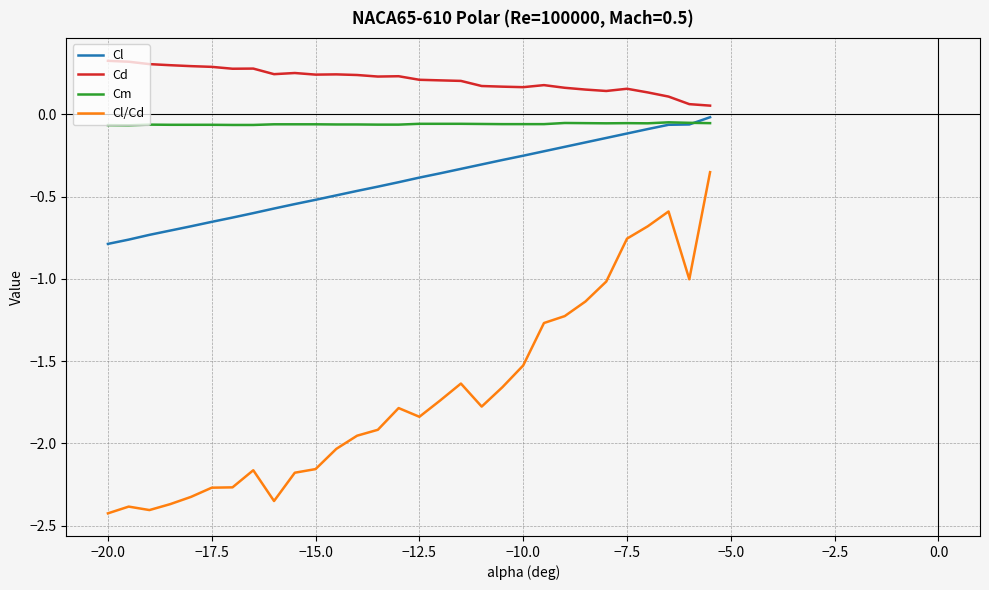

Which series has the largest total across all categories?

Cd